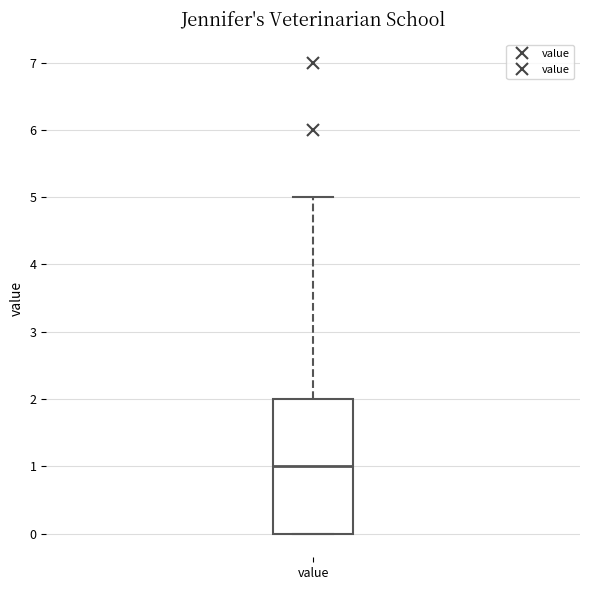

Where is the lower edge of the box for value on the y-axis? The values are not printed on the chart, so give them approximately, as read against the axis.

0